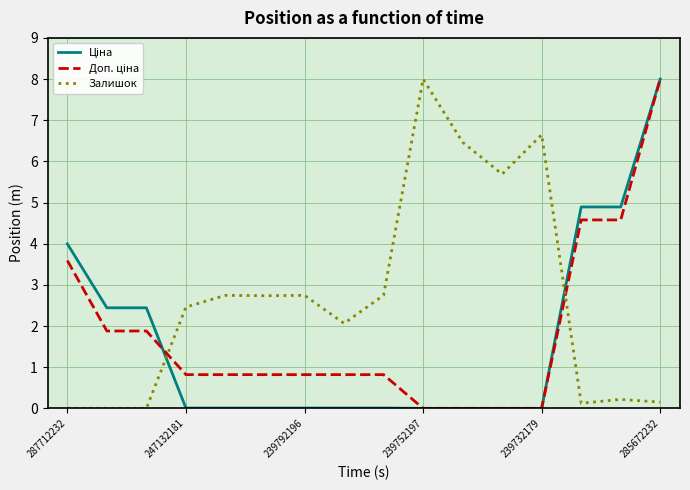

True or false: Залишок has more than 2 interior local peaks.

True